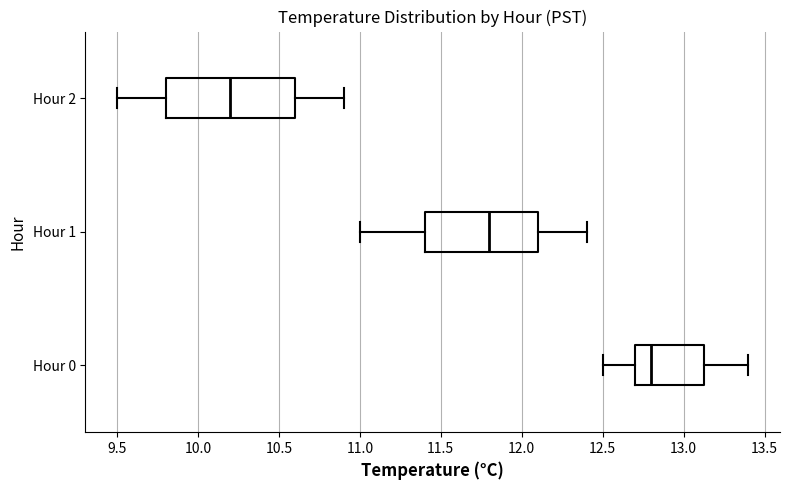

Which box is the widest, from its left edge to its right edge?

Hour 2